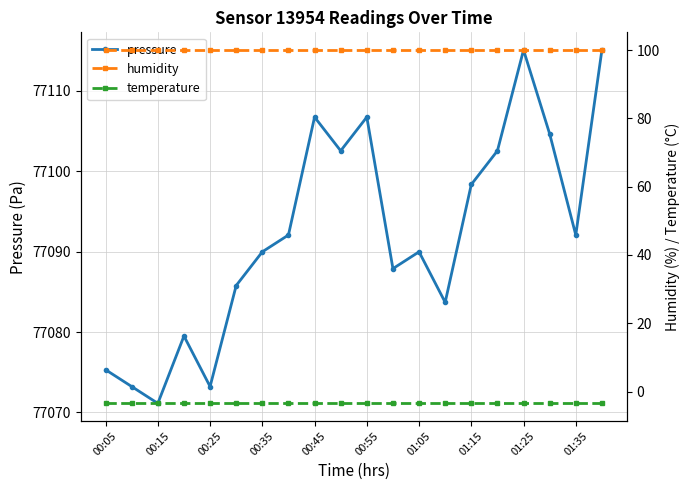

Does the chart have visible grid lines?

Yes